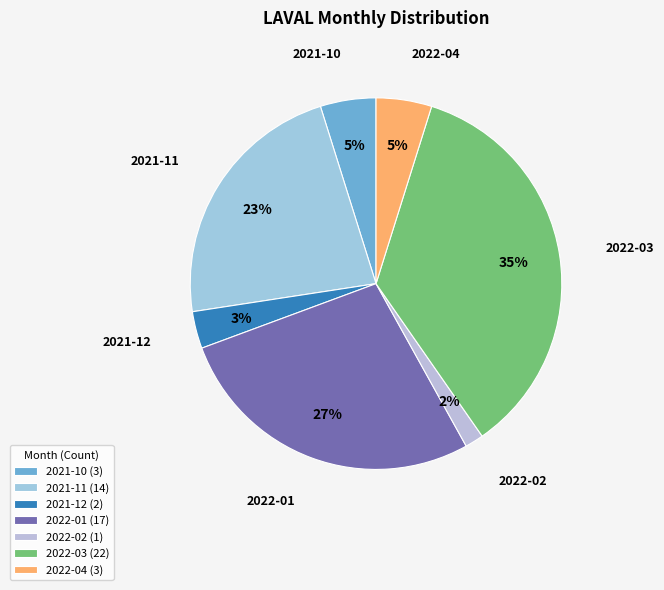

What is the smallest slice in the pie chart?

2022-02